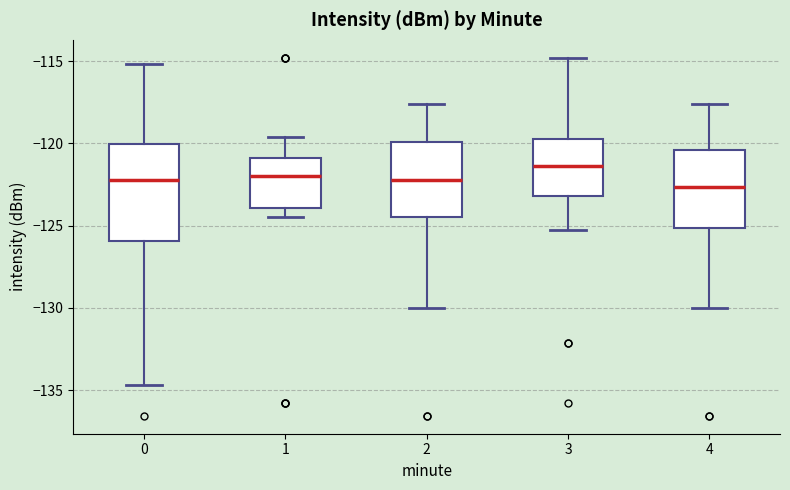

Which box's median line is the highest?

3